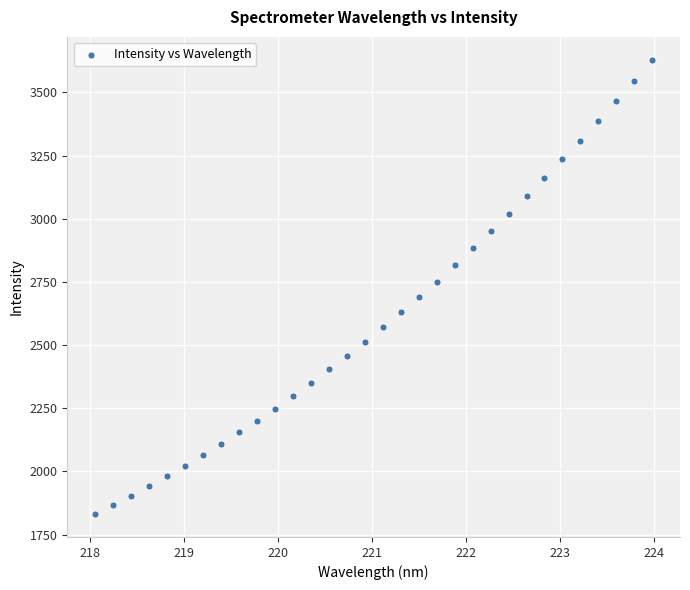

What is the range of Y values (max minus min)?

1798.6